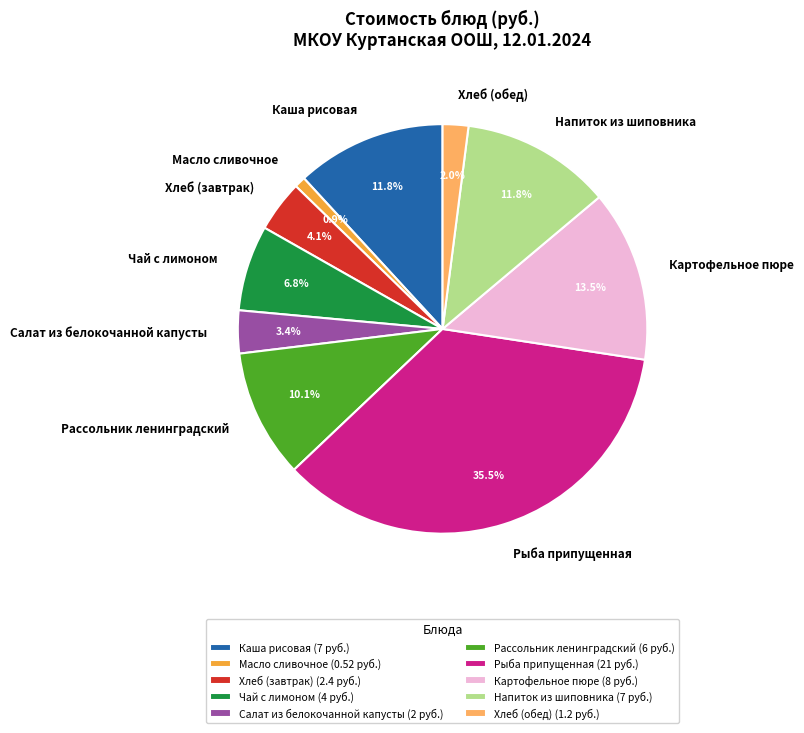

Does Рыба припущенная account for over 50% of the chart?

No